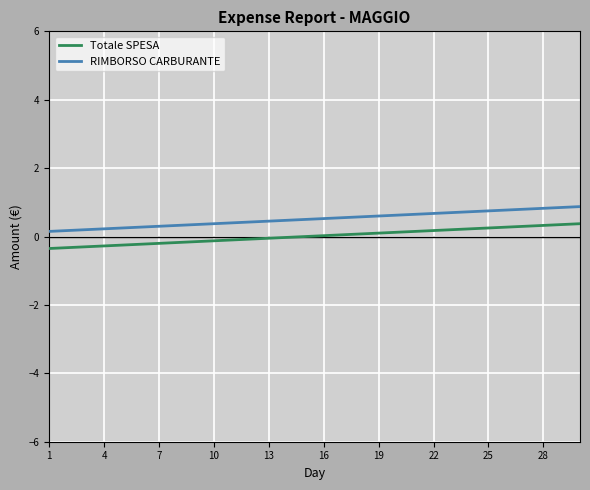

True or false: Totale SPESA and RIMBORSO CARBURANTE cross at least once.

False